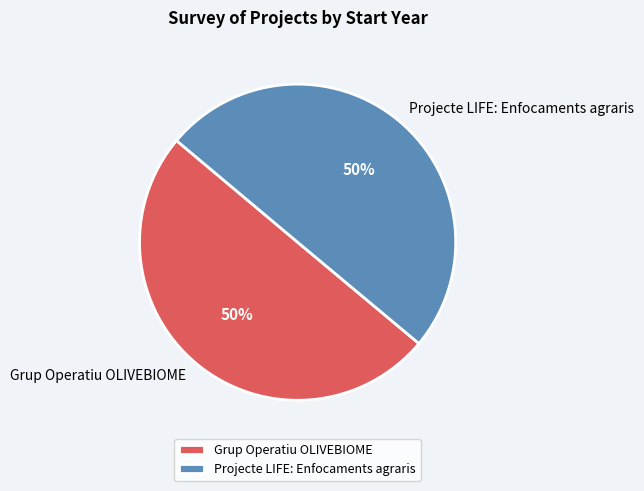

To the nearest percent, what percentage of the pie is Projecte LIFE: Enfocaments agraris?

50%